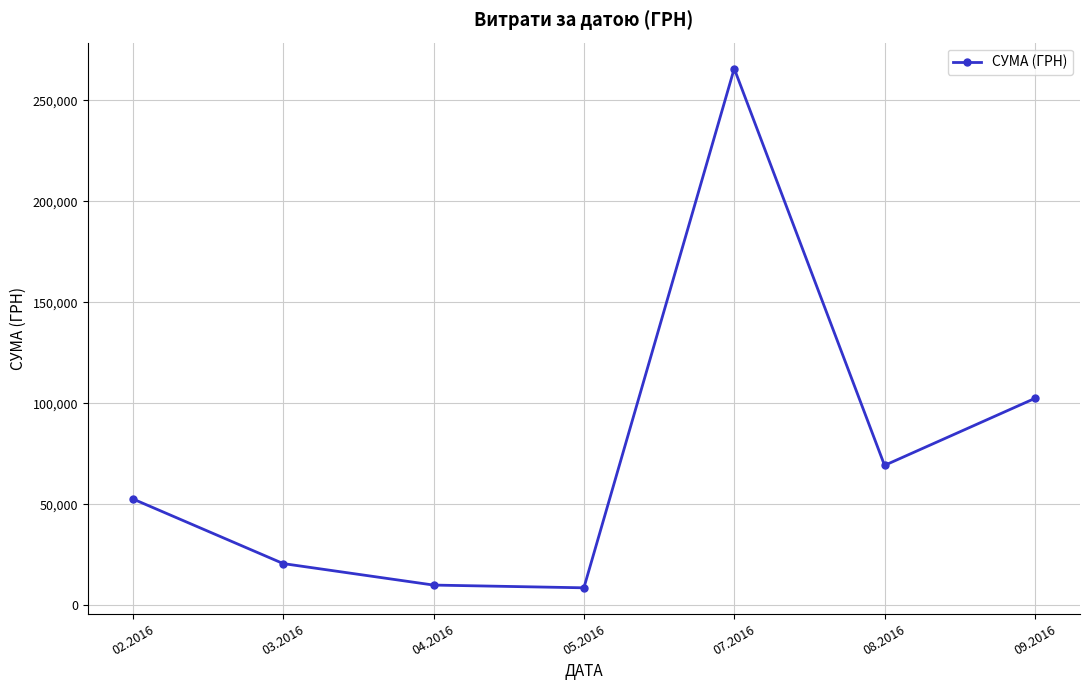

Between 09.2016 and 07.2016, which is larger?

07.2016